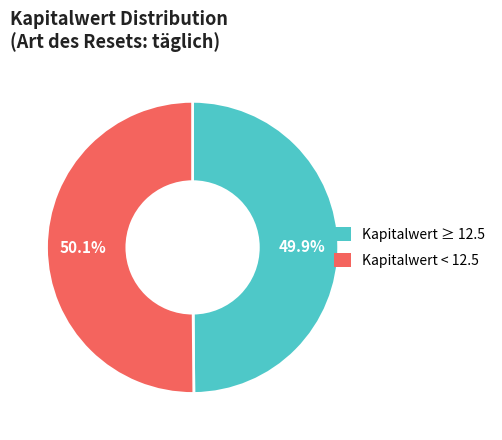

How much of the chart is everything except Kapitalwert ≥ 12.5?

50.1%